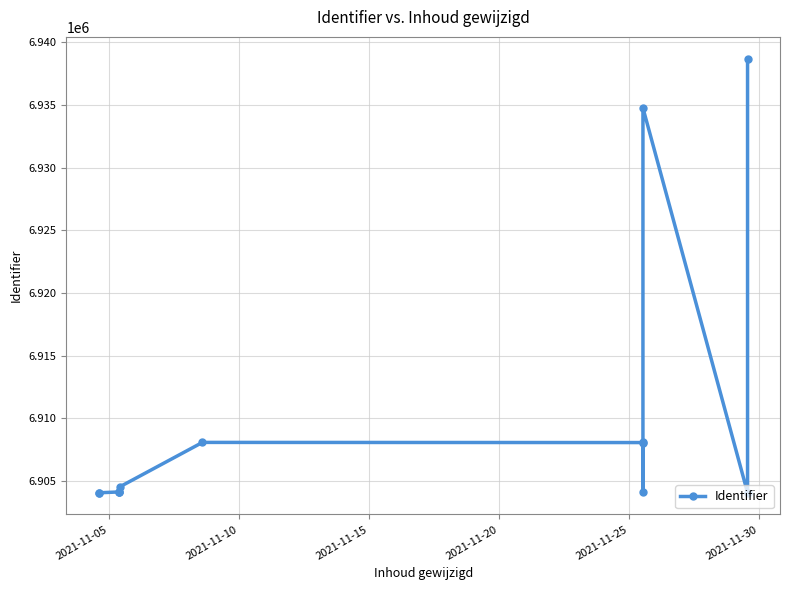

Reading left to right, transcribe all the data shown in this chart.

6904044	6904045	6904111	6904112	6904122	6904540	6908067	6908054	6908063	6904129	6934766	6904046	6938708